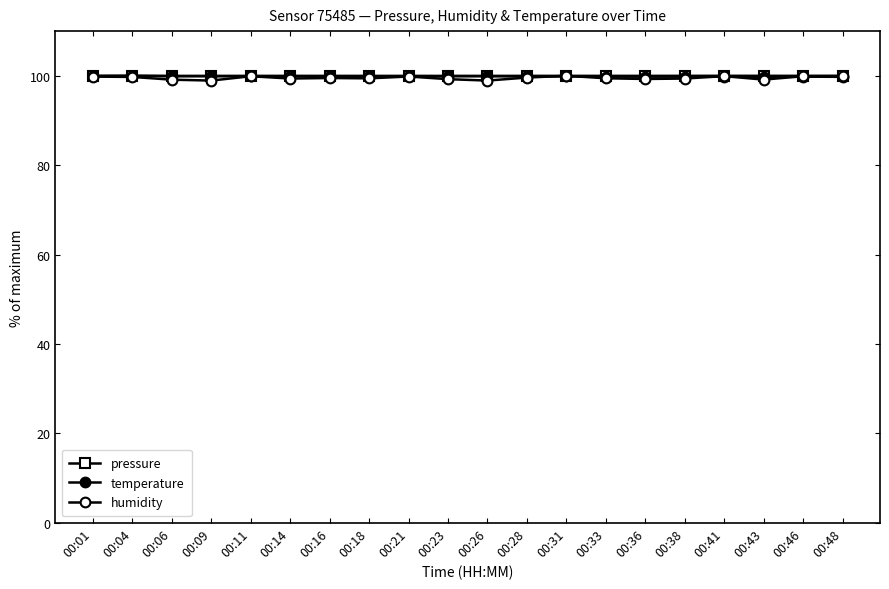

Is the value of temperature at 00:16 greater than the value of humidity at 00:04?

Yes